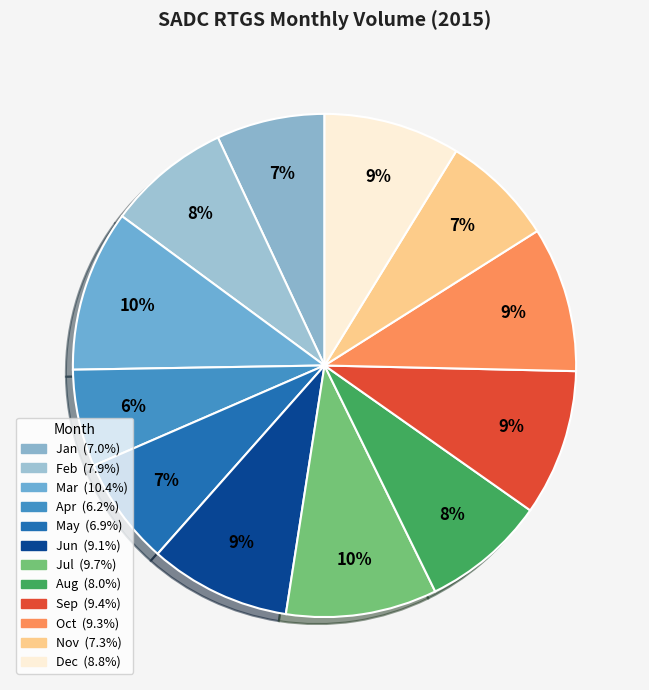

The Aug slice represents 19% of the pie. True or false?

False